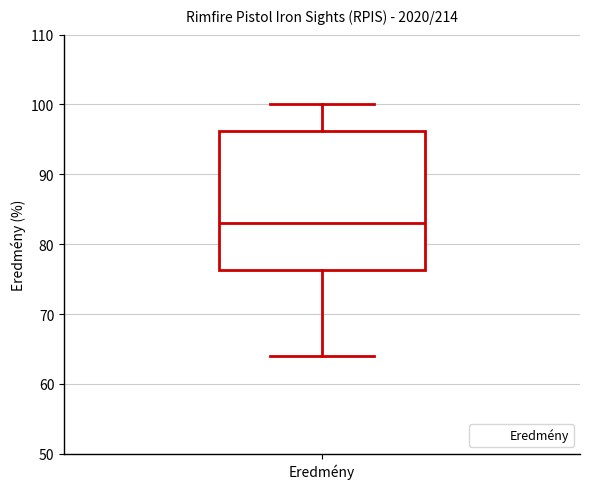

Read this box plot against the y-axis: the position of the median line, the range covered by the box, and the ends of both whiskers. The values are not printed on the chart, so give them approximately, as read against the axis.

median 83, box 76 to 96, whiskers 64 to 100